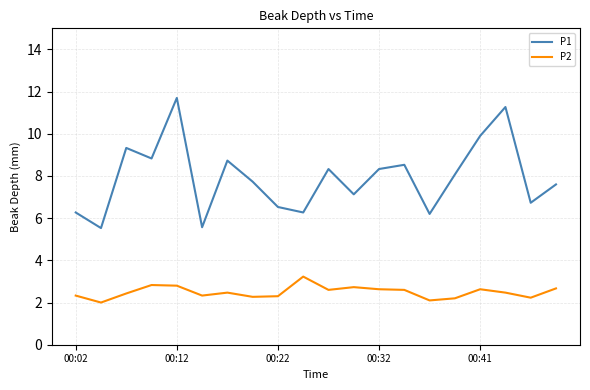

What is the difference between the maximum and minimum values in the P2 series?

1.2